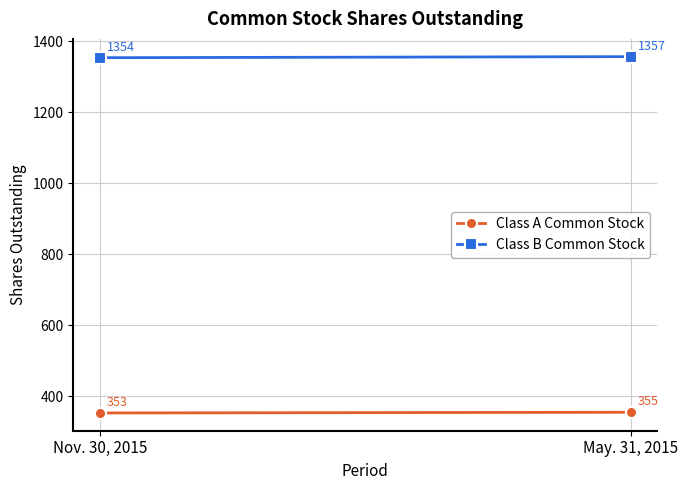

How many Class A Common Stock values are between 353 and 355?

2